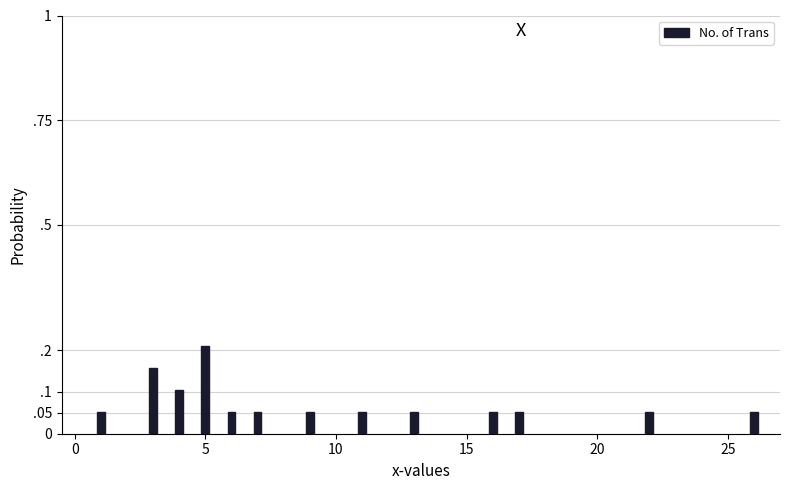

Does the chart contain any negative values?

No